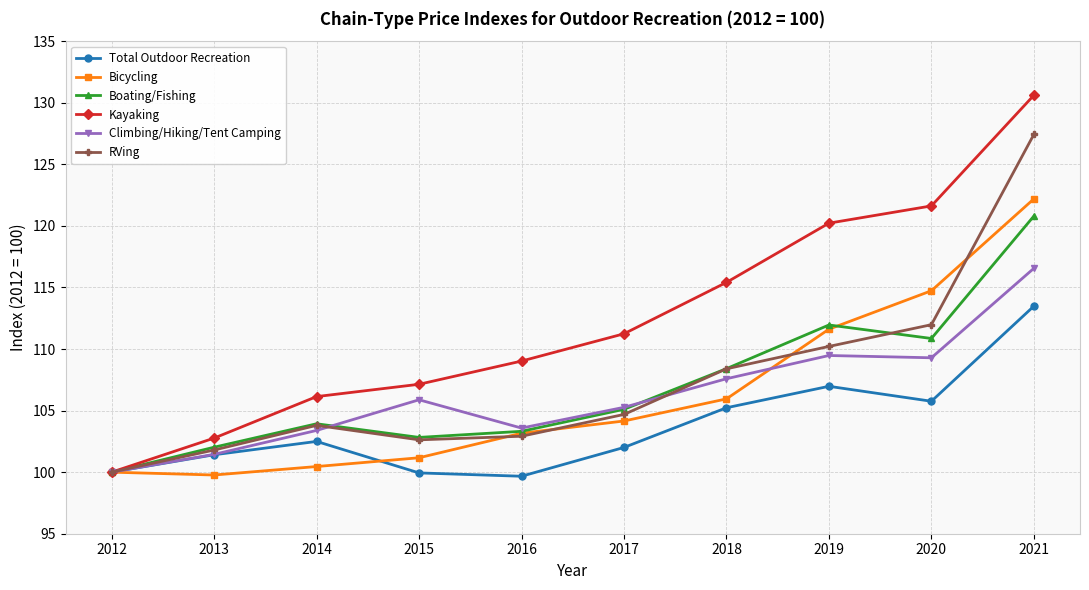

Is this an area chart (filled region under the line)?

No